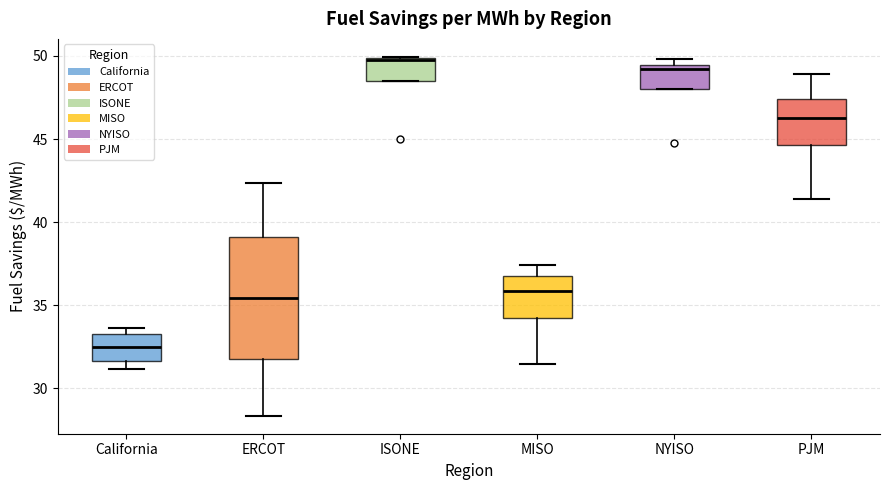

Where does the upper whisker of the box for ERCOT end on the y-axis? The values are not printed on the chart, so give them approximately, as read against the axis.

42.5